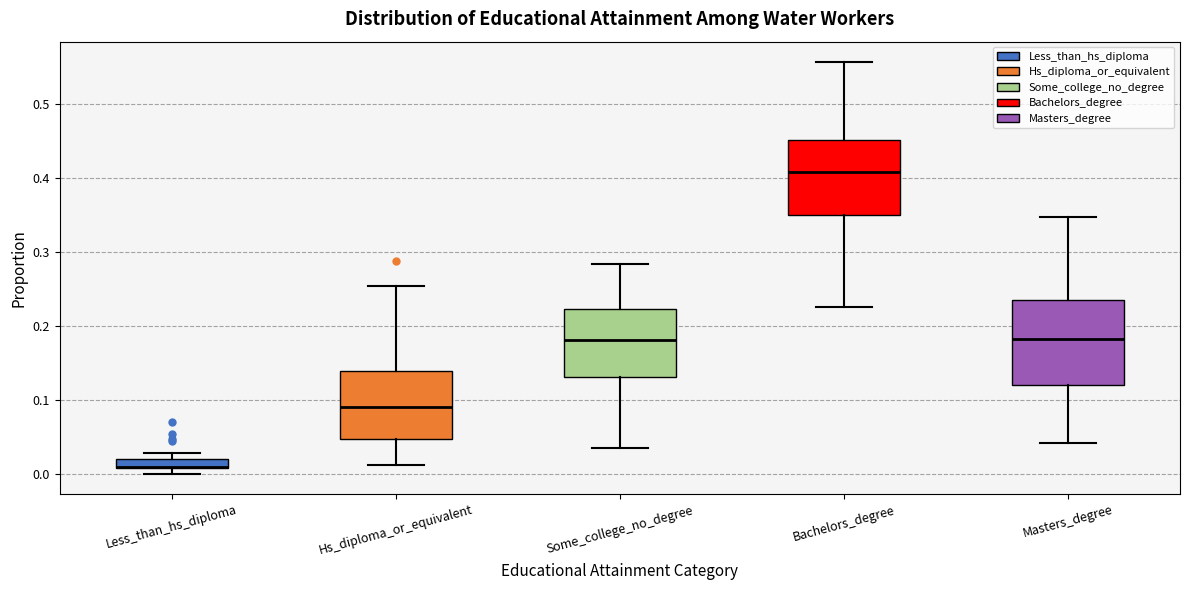

Where is the upper edge of the box for Some_college_no_degree on the y-axis? The values are not printed on the chart, so give them approximately, as read against the axis.

0.22